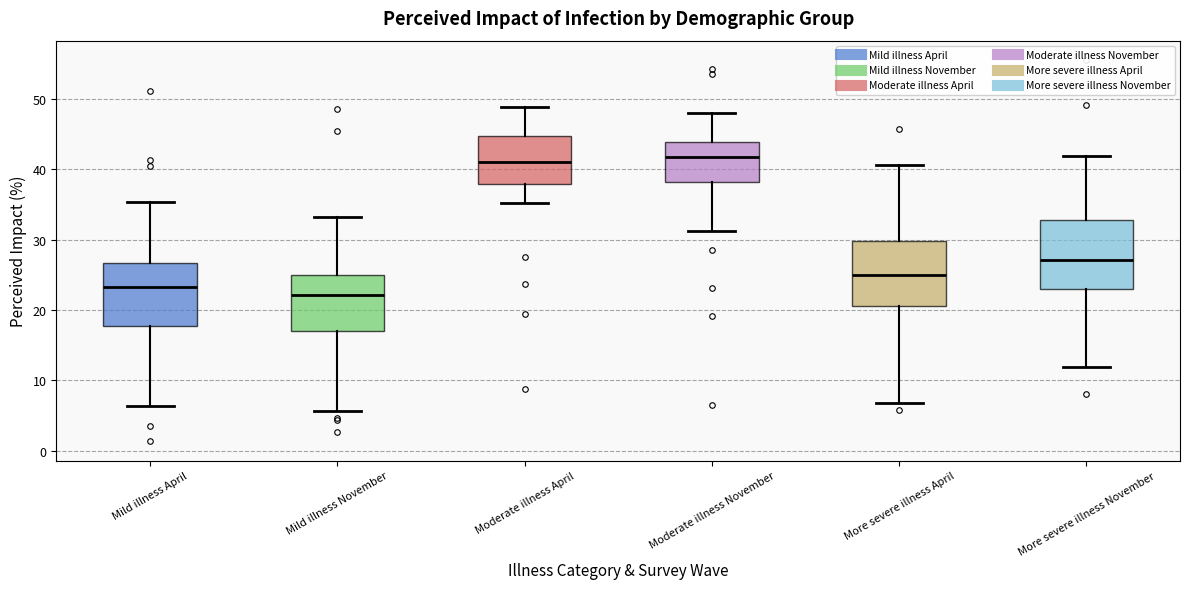

Reading left to right, transcribe this box plot: for each box, give where its median line is, the range the box spans, and where its two whiskers end, as read against the y-axis. The values are not printed on the chart, so give them approximately, as read against the axis.

Mild illness April: median 23, box 18 to 27, whiskers 6 to 35
Mild illness November: median 22, box 17 to 25, whiskers 6 to 33
Moderate illness April: median 41, box 38 to 45, whiskers 35 to 49
Moderate illness November: median 42, box 38 to 44, whiskers 31 to 48
More severe illness April: median 25, box 21 to 30, whiskers 7 to 41
More severe illness November: median 27, box 23 to 33, whiskers 12 to 42